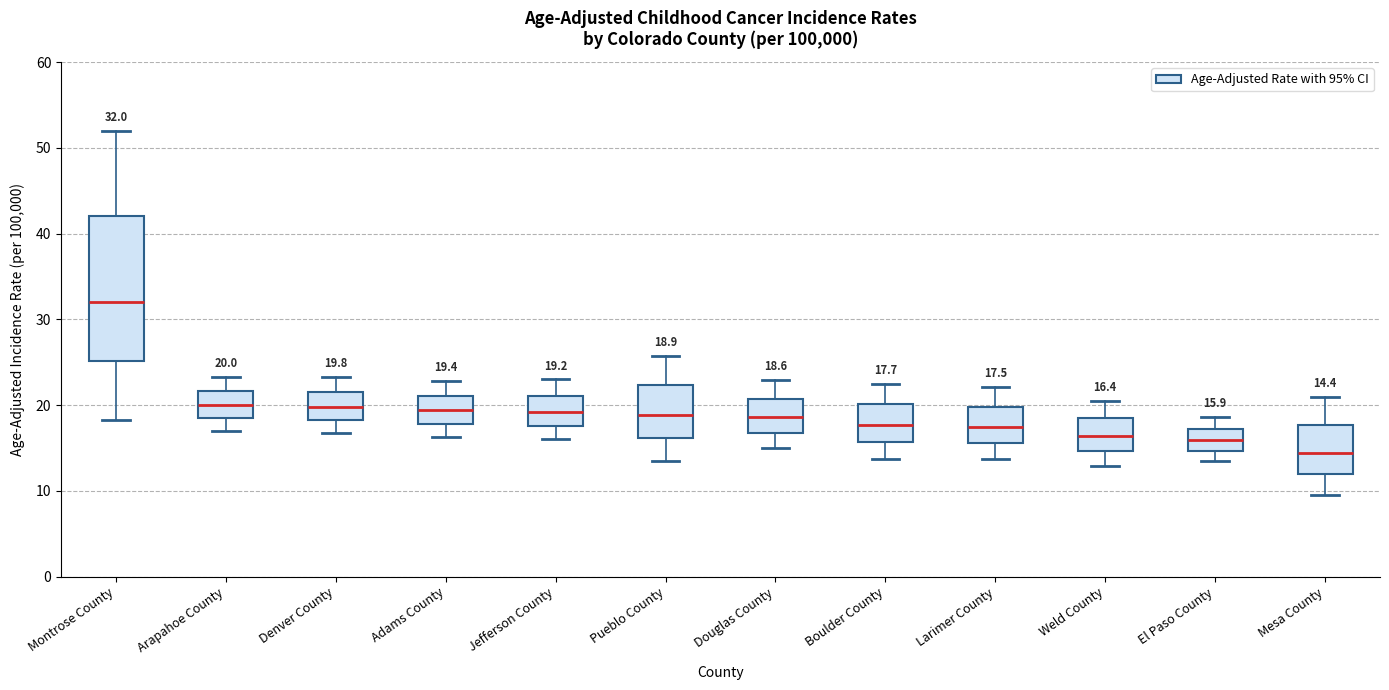

Which box's median line is the highest?

Montrose County